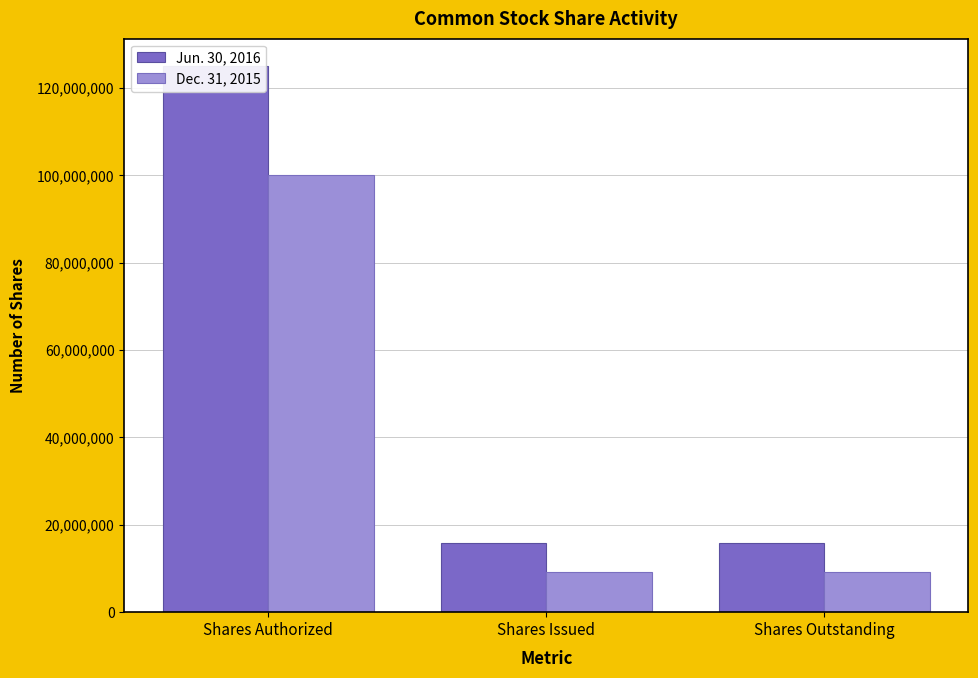

How many Dec. 31, 2015 values are between 9123031 and 100000000?

3